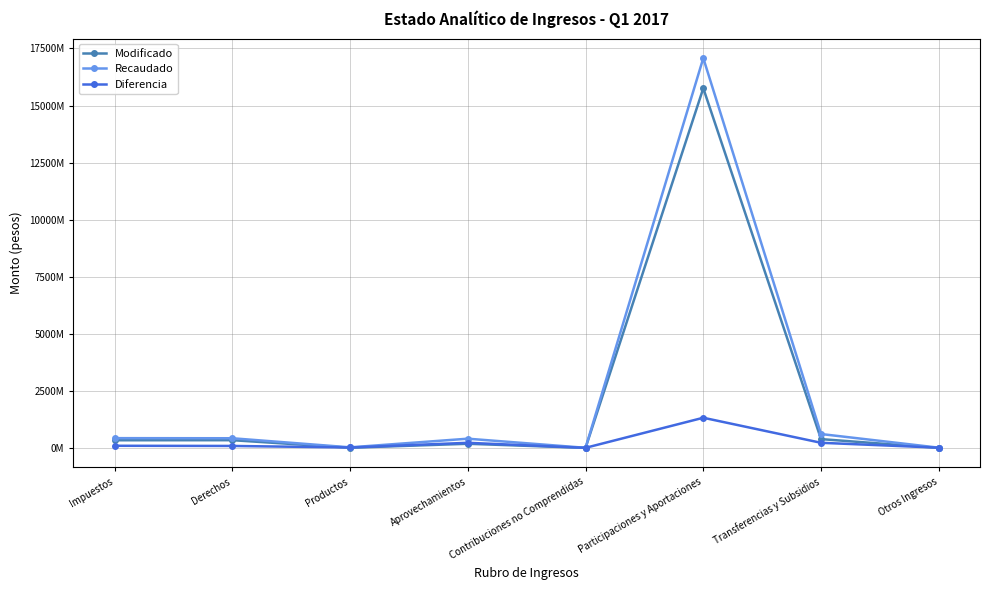

What are all the series names shown in the legend?

Modificado, Recaudado, Diferencia